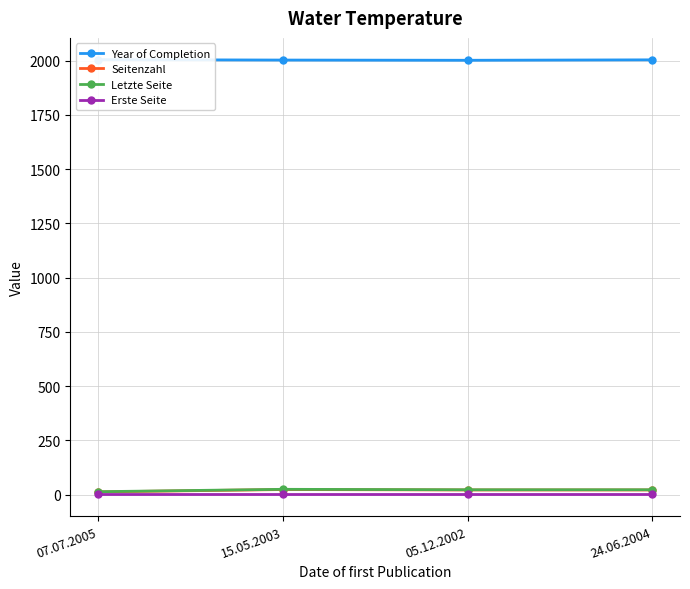

Which series has the largest range (max minus min)?

Seitenzahl